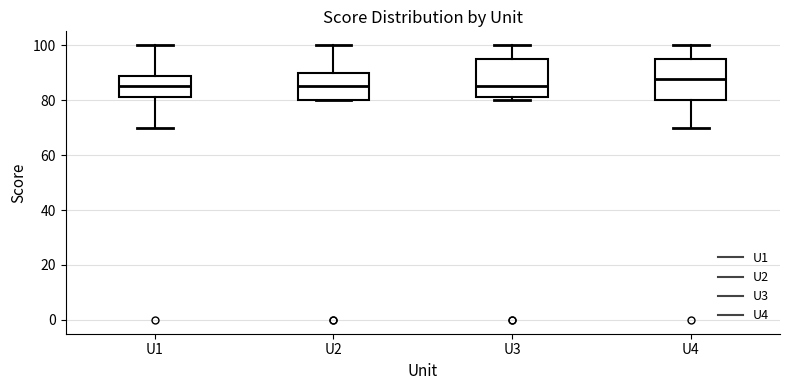

Where does the upper whisker of the box for U1 end on the y-axis? The values are not printed on the chart, so give them approximately, as read against the axis.

100